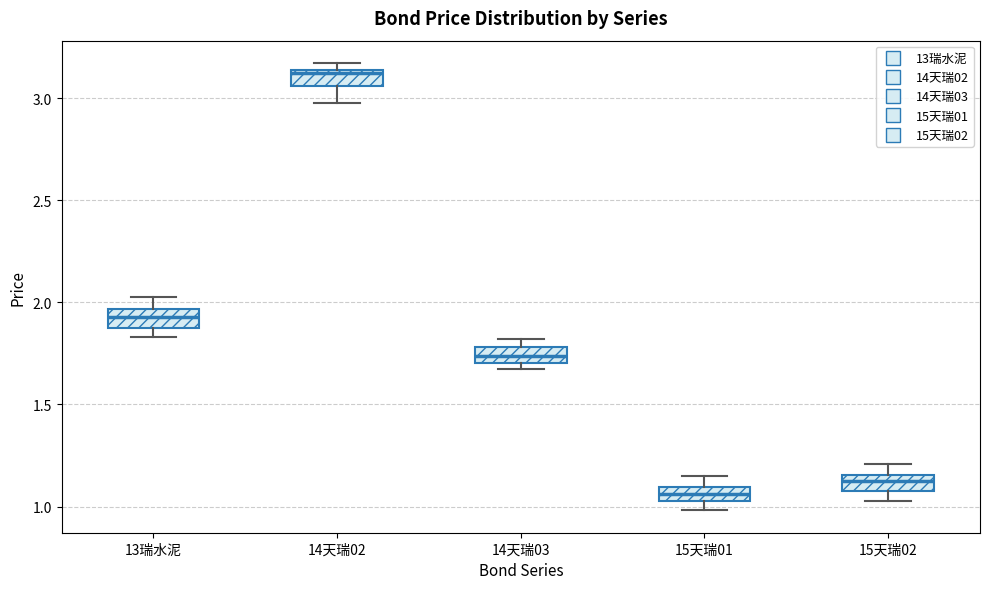

Where is the upper edge of the box for 14天瑞02 on the y-axis? The values are not printed on the chart, so give them approximately, as read against the axis.

3.15